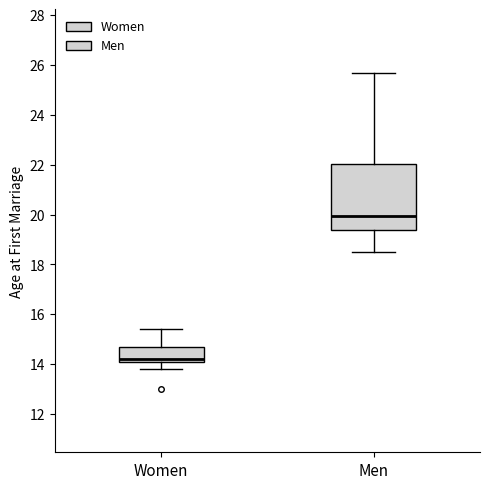

Reading left to right, read every box against the y-axis: the position of its median line, the range the box covers, and the ends of its whiskers. The values are not printed on the chart, so give them approximately, as read against the axis.

Women: median 14.2 (just above the box's lower edge), box 14.2 to 14.6, whiskers 13.8 to 15.4
Men: median 20.0, box 19.4 to 22.0, whiskers 18.6 to 25.8